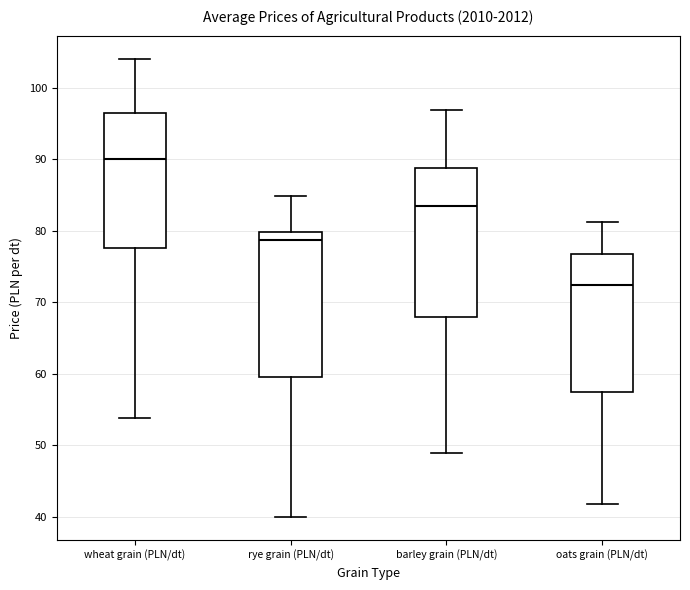

Reading left to right, read every box against the y-axis: the position of its median line, the range the box covers, and the ends of its whiskers. The values are not printed on the chart, so give them approximately, as read against the axis.

wheat grain (PLN/dt): median 90, box 78 to 97, whiskers 54 to 104
rye grain (PLN/dt): median 79, box 60 to 80, whiskers 40 to 85
barley grain (PLN/dt): median 83, box 68 to 89, whiskers 49 to 97
oats grain (PLN/dt): median 72, box 57 to 77, whiskers 42 to 81